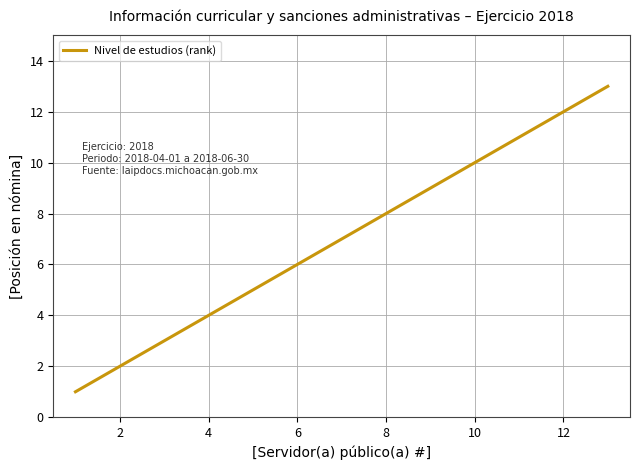

True or false: the data has more than 1 interior local peaks.

False